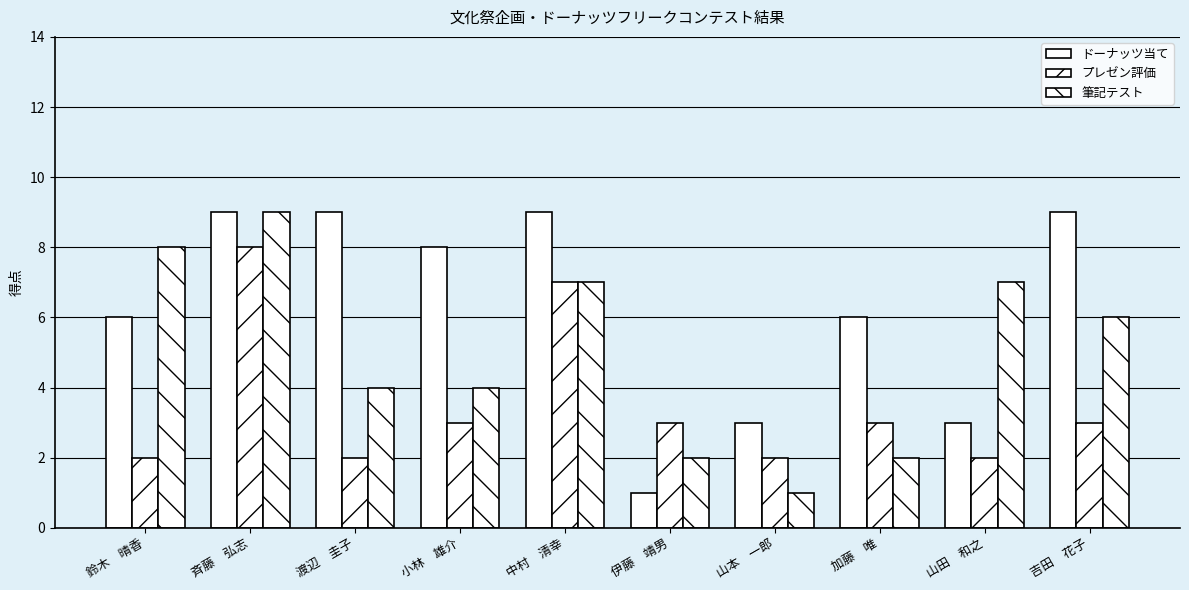

Which has a higher value, 中村　清幸 or 吉田　花子?

中村　清幸